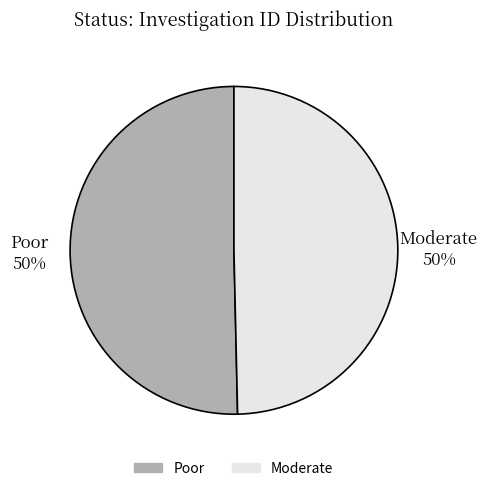

To the nearest percent, what is the average slice percentage?

50%